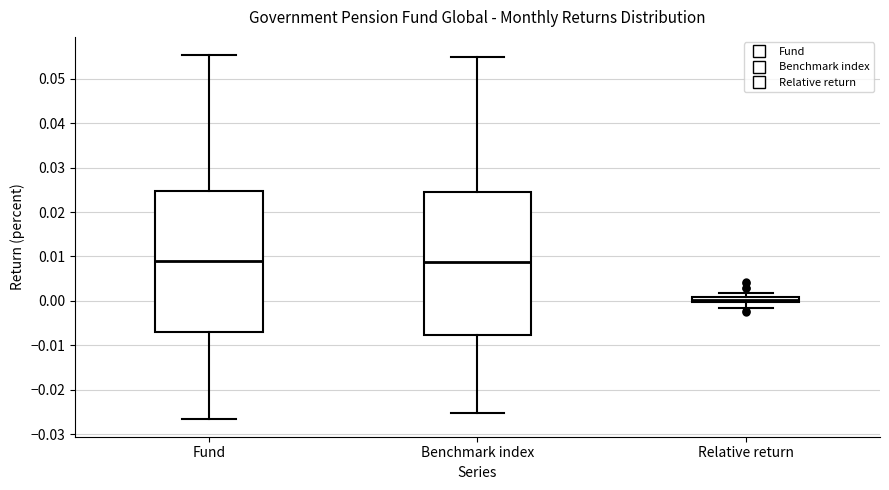

Where is the upper edge of the box for Benchmark index on the y-axis? The values are not printed on the chart, so give them approximately, as read against the axis.

0.025